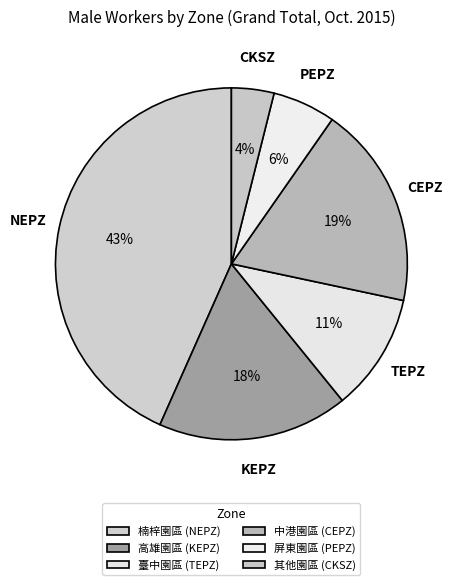

What is the total percentage of 高雄園區 (KEPZ) and 其他園區 (CKSZ)?

21.4%